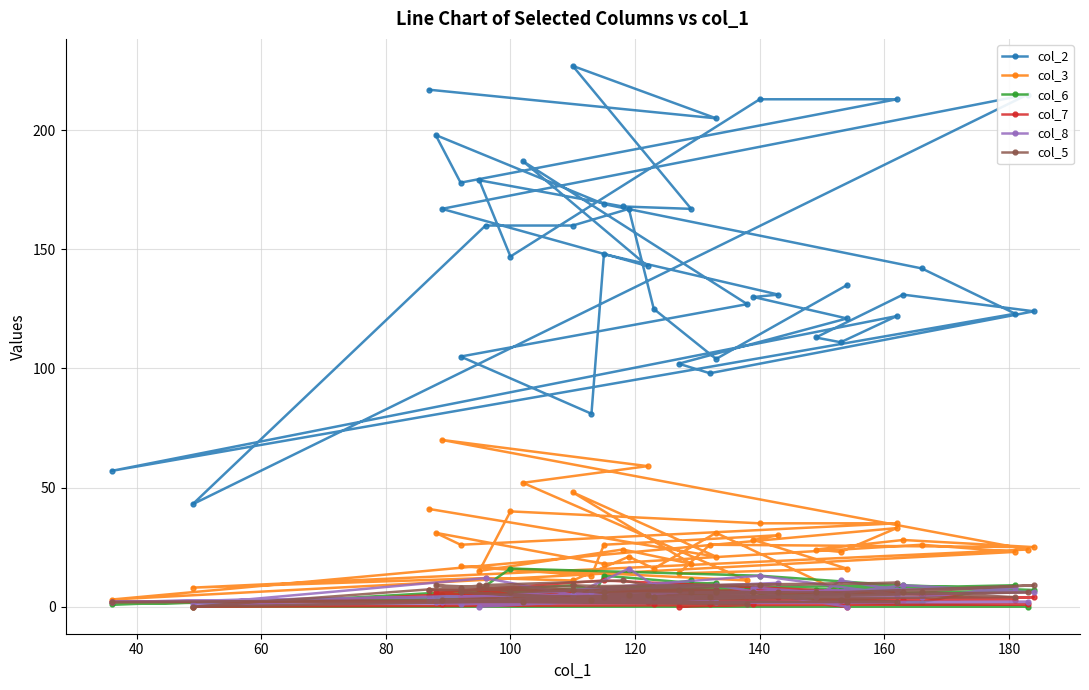

What is the difference between the second highest and second lowest values in the col_3 series?

54